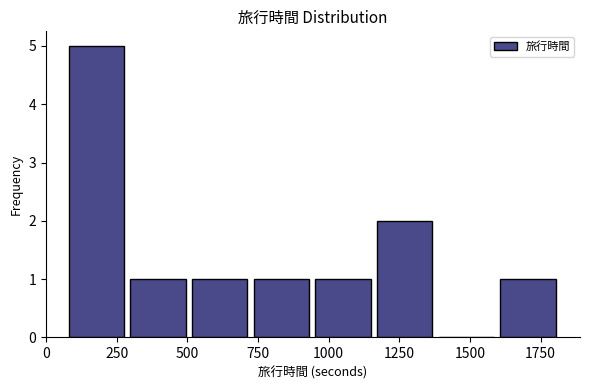

How tall is the bar that spans 1150 to 1400 on the x-axis? Neither the bar edges nor the heights are printed on the chart, so give them approximately, as read against the axes.

2